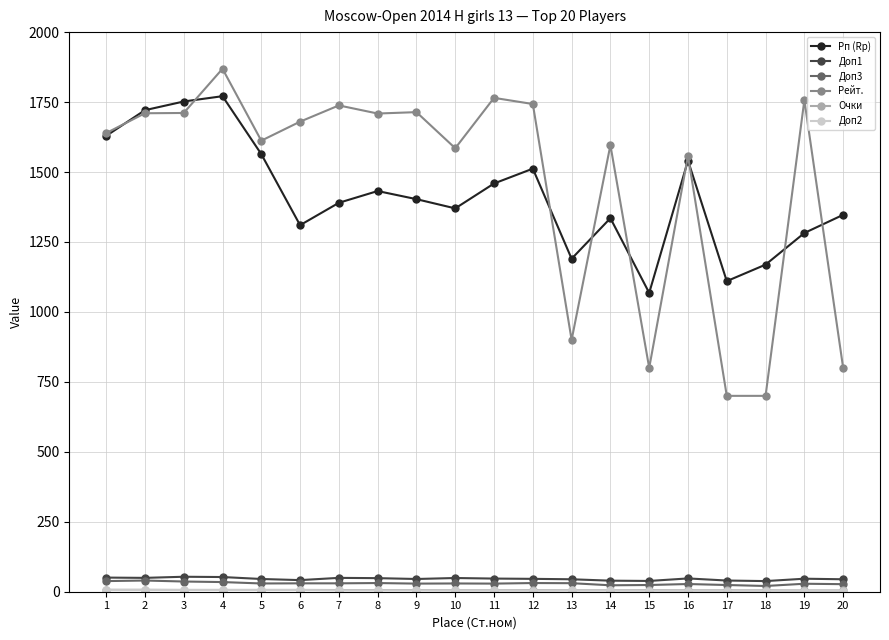

How many lines are shown in the chart?

6